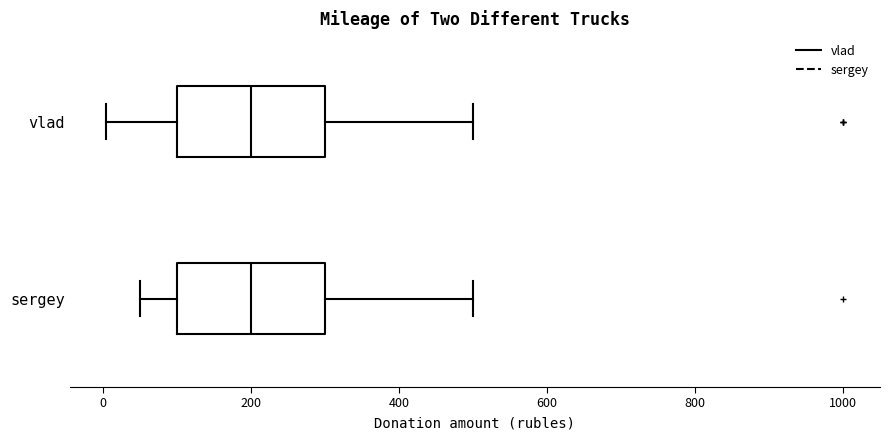

Where is the left edge of the box for vlad on the x-axis? The values are not printed on the chart, so give them approximately, as read against the axis.

100